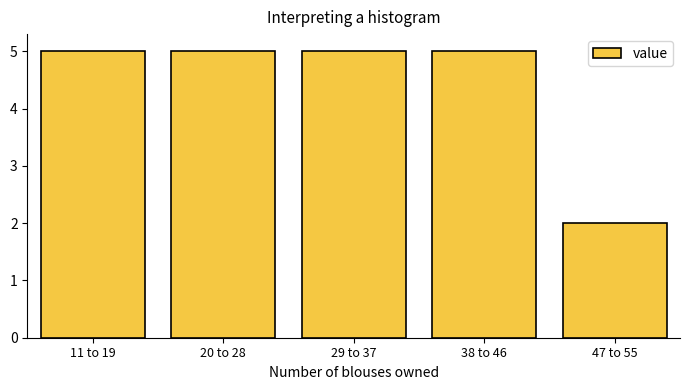

Reading left to right, transcribe all the data shown in this chart.

11 to 19=5	20 to 28=5	29 to 37=5	38 to 46=5	47 to 55=2